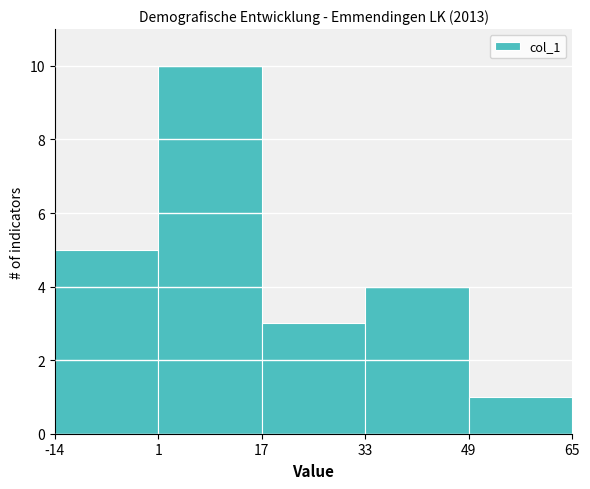

Which range on the x-axis has the tallest bar?

1 to 17